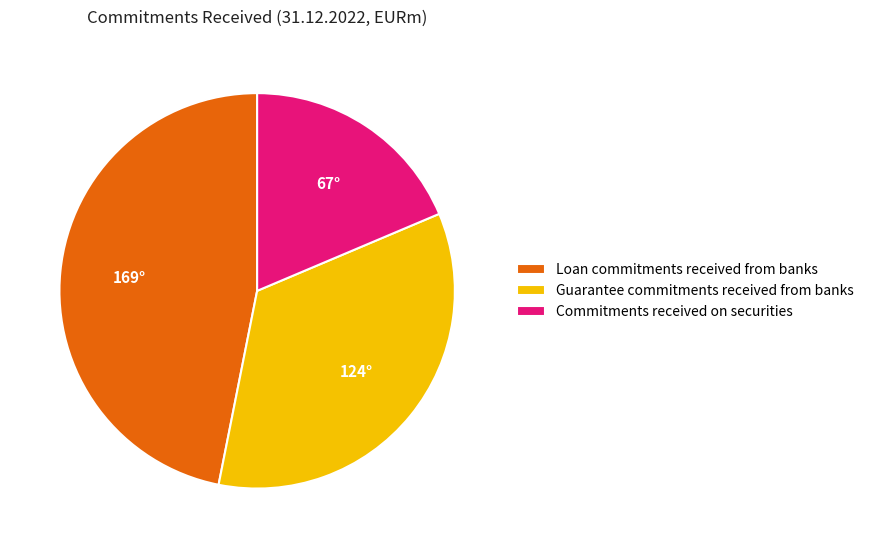

What is the largest slice in the pie chart?

Loan commitments received from banks